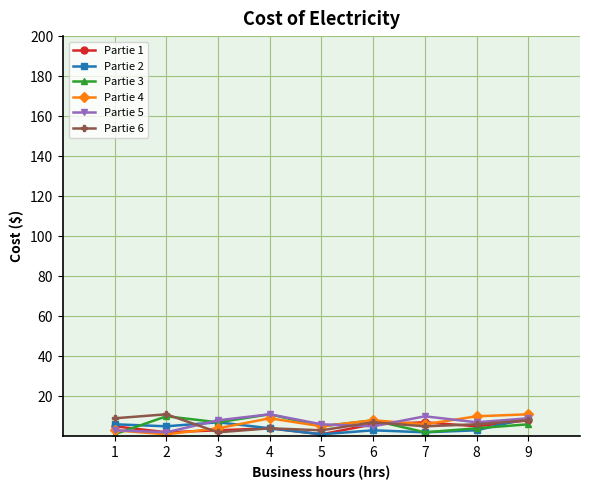

Is it true that Partie 3 equals 2 at 7?

True